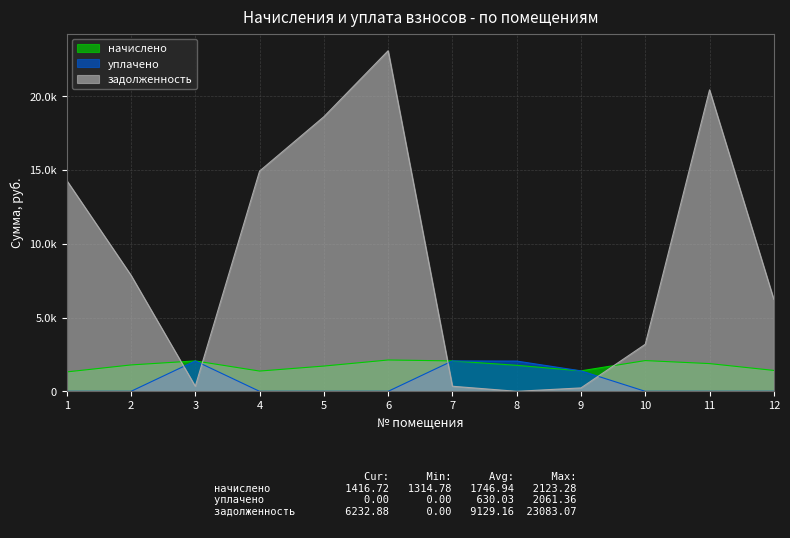

Reading left to right, what are all the values shown in this chart?

начислено: 1=1314.8	2=1788.2	3=2061.4	4=1373.0	5=1711.7	6=2123.3	7=2061.4	8=1762.7	9=1387.6	10=2083.2	11=1879.3	12=1416.7
уплачено: 1=0.0	2=0.0	3=2061.4	4=0.0	5=0.0	6=0.0	7=2061.4	8=2050.0	9=1387.6	10=0.0	11=0.0	12=0.0
задолженность: 1=14293.5	2=7867.4	3=343.6	4=14926.9	5=18609.0	6=23083.1	7=344.1	8=0.0	9=231.3	10=3187.9	11=20430.2	12=6232.9